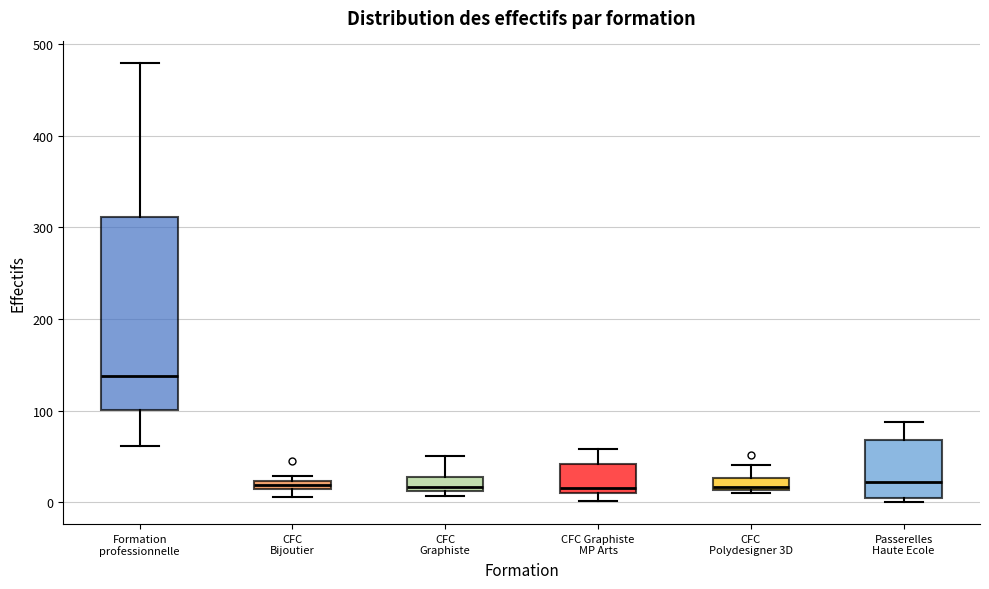

Comparing the boxes themselves (not the whiskers), which one is the tallest?

Formation professionnelle